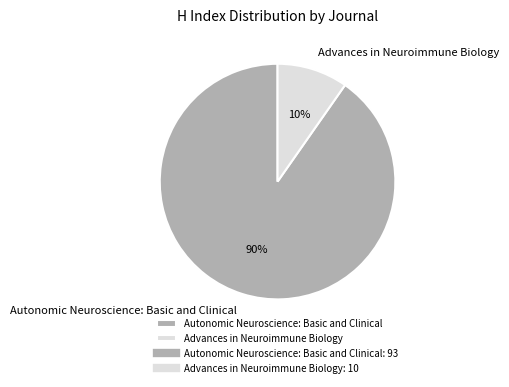

Is it true that Advances in Neuroimmune Biology is 10% of the pie?

True